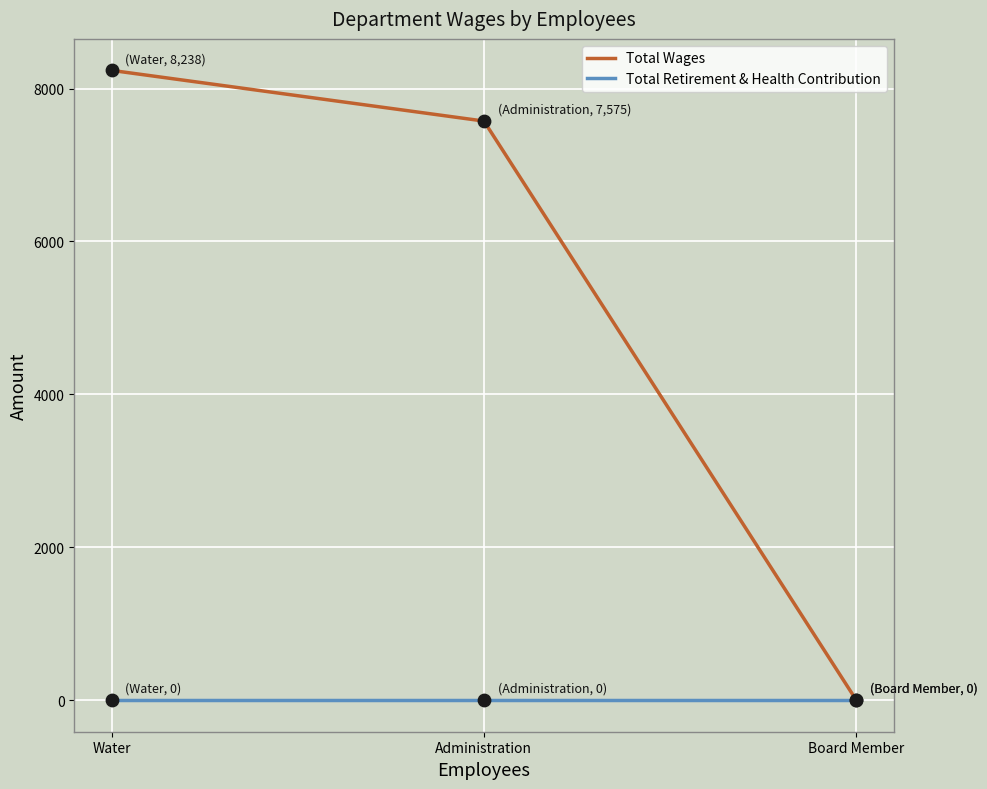

Which series changed the most between Water and Board Member?

Total Wages